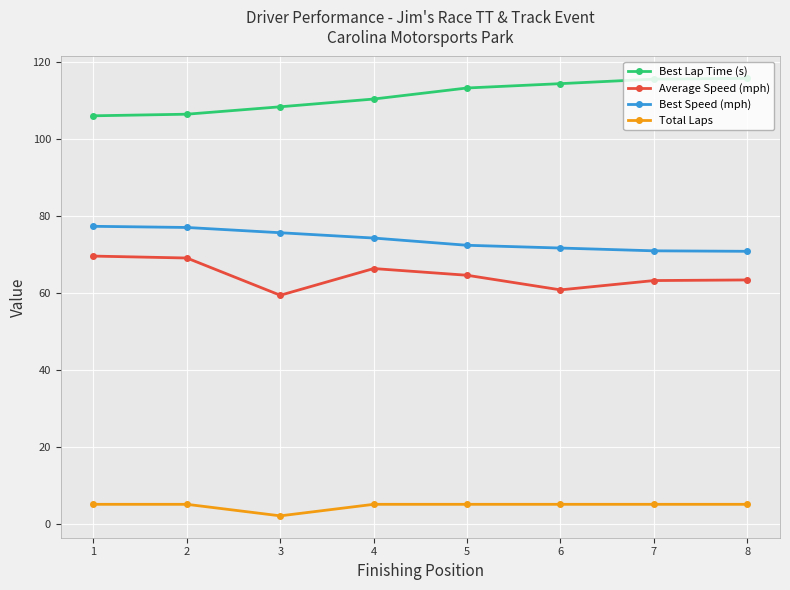

What is the value of the Total Laps point at the 8th from the left?

5.0